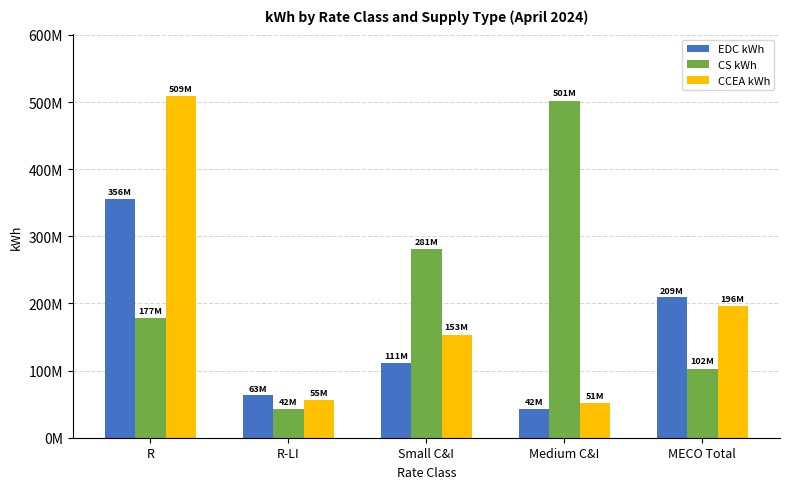

Is it true that EDC kWh equals 77994810 at Small C&I?

False